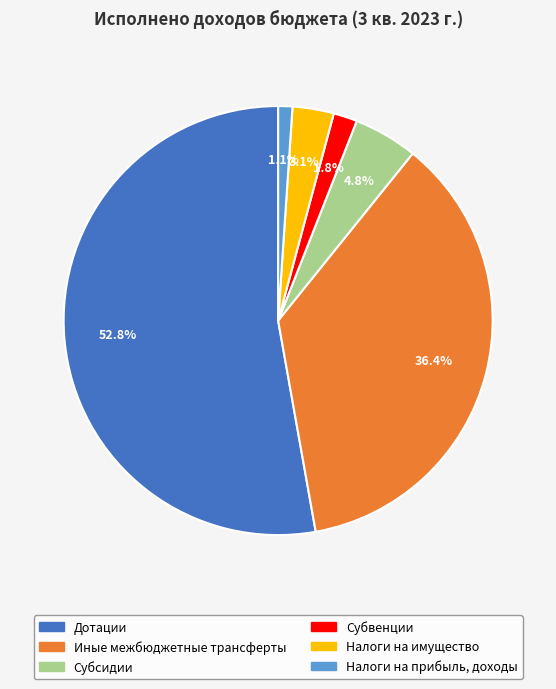

To the nearest percent, what is the difference between the Субвенции and Субсидии slice percentages?

3%